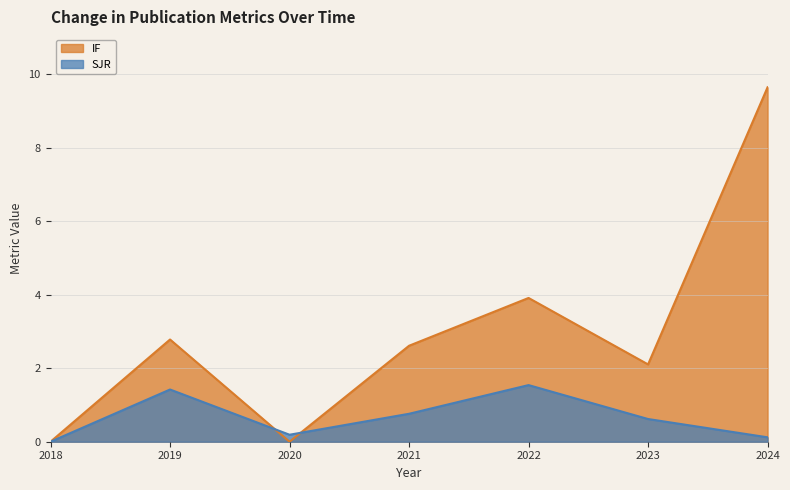

Which category has the lowest value in the SJR series?

2018